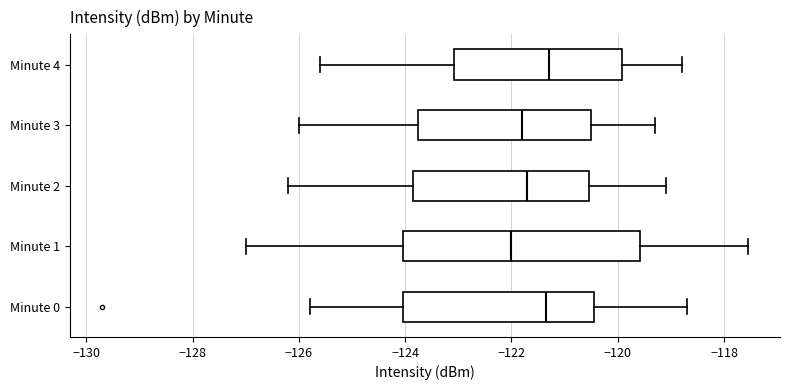

Reading bottom to top, read every box against the x-axis: the position of its median line, the range the box covers, and the ends of its whiskers. The values are not printed on the chart, so give them approximately, as read against the axis.

Minute 0: median -121.4, box -124.0 to -120.4, whiskers -125.8 to -118.8
Minute 1: median -122.0, box -124.0 to -119.6, whiskers -127.0 to -117.6
Minute 2: median -121.6, box -123.8 to -120.6, whiskers -126.2 to -119.0
Minute 3: median -121.8, box -123.8 to -120.4, whiskers -126.0 to -119.2
Minute 4: median -121.2, box -123.0 to -120.0, whiskers -125.6 to -118.8